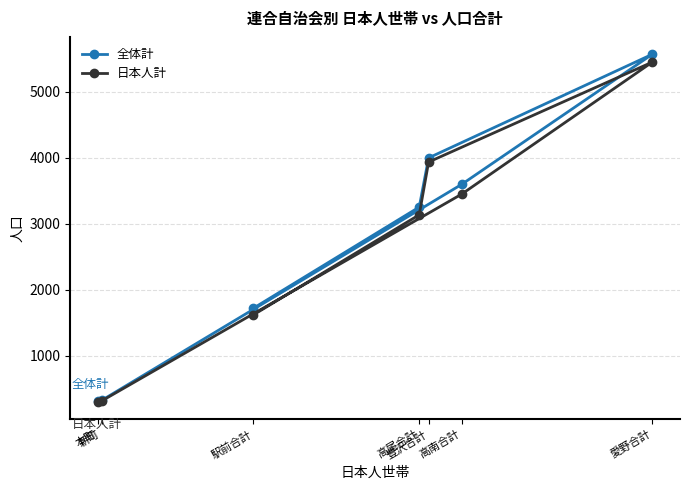

What is the sum of all 全体計 values?

18777